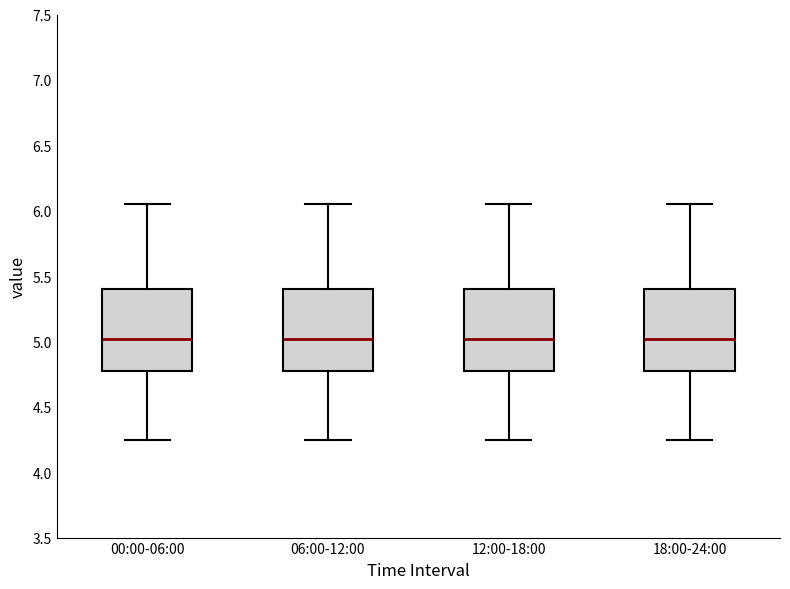

Where is the lower edge of the box for 06:00-12:00 on the y-axis? The values are not printed on the chart, so give them approximately, as read against the axis.

4.75